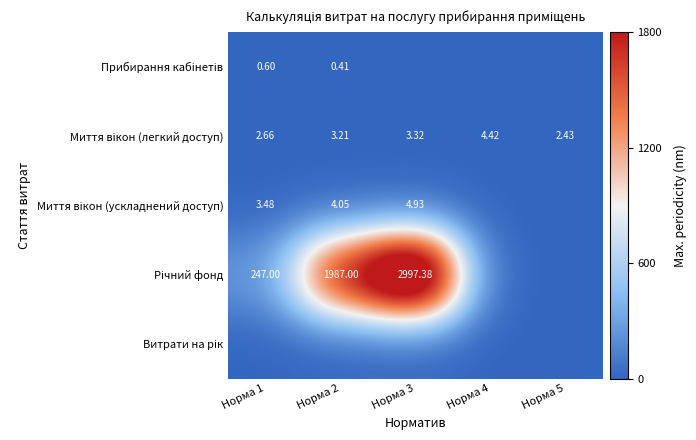

Which series has the widest spread of values?

Річний фонд